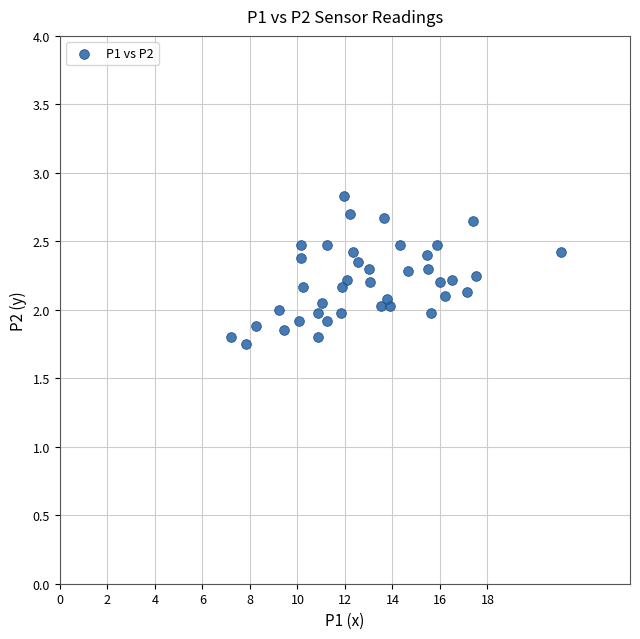

What is the range of X values (max minus min)?

13.9